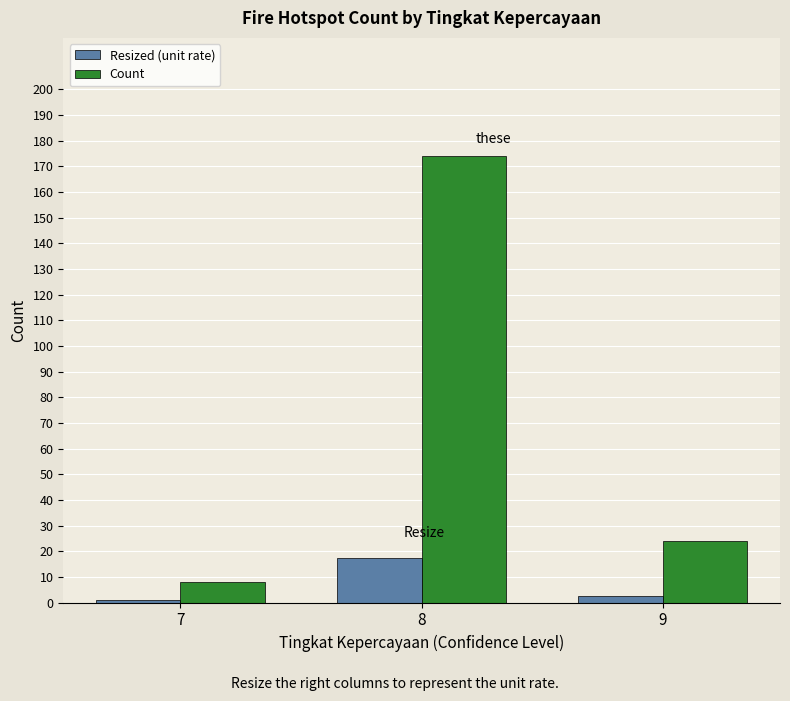

What is the minimum value shown in the chart?

0.8